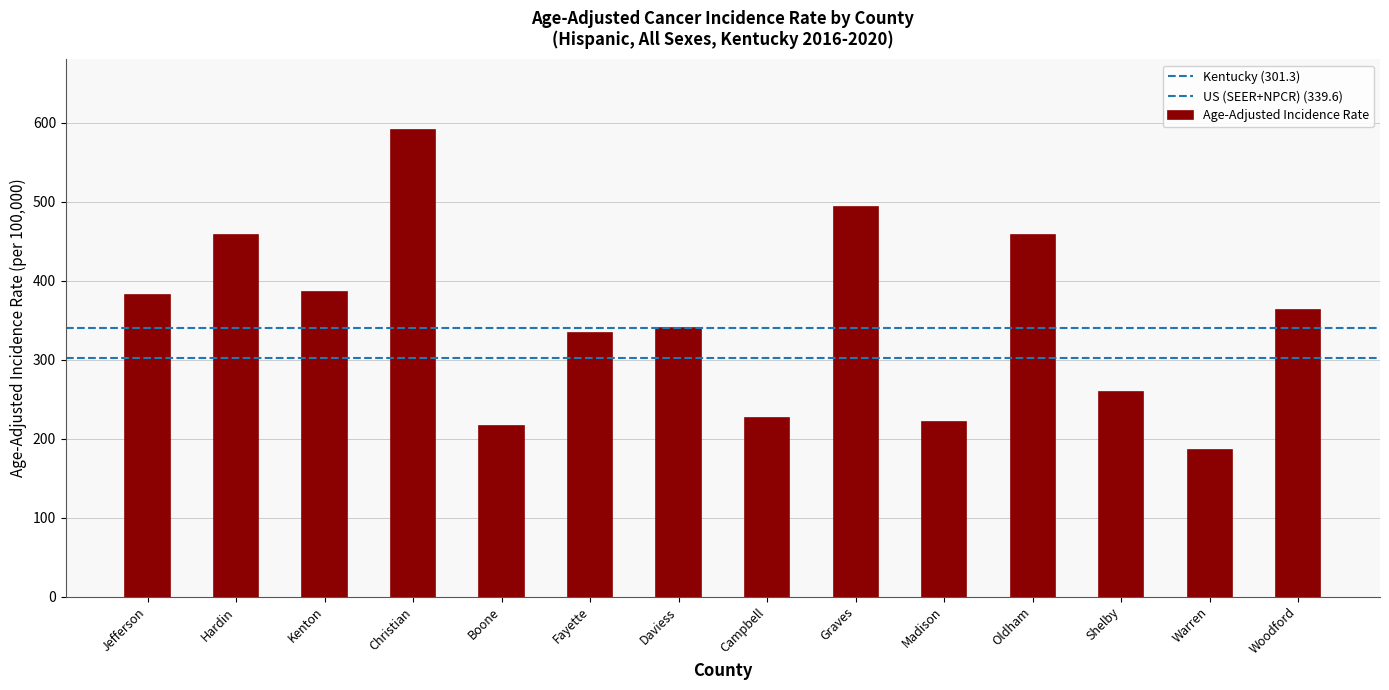

Reading right to left, extract all data points from this chart.

Woodford=363.3	Warren=185.7	Shelby=258.3	Oldham=457.8	Madison=221.0	Graves=493.5	Campbell=225.9	Daviess=339.8	Fayette=333.9	Boone=216.2	Christian=590.2	Kenton=386.0	Hardin=457.0	Jefferson=381.7